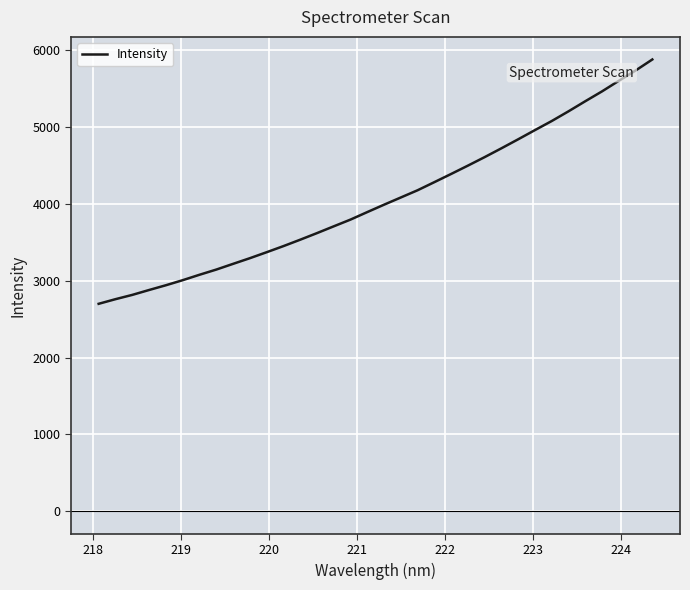

How many series are shown in this chart?

1